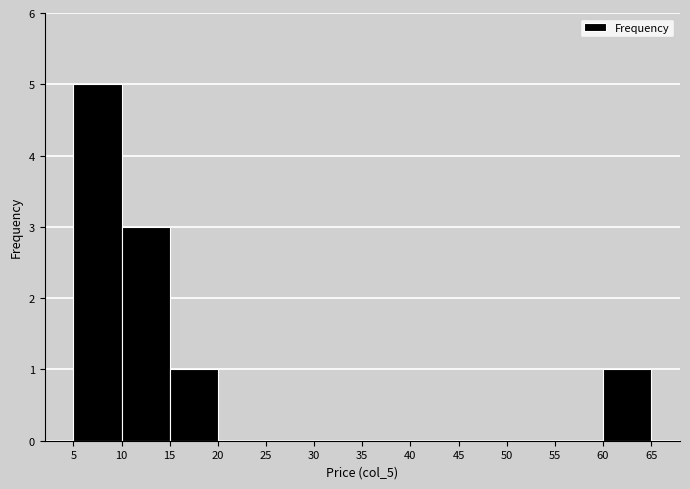

Reading left to right, transcribe this chart: for each bar, give the range it covers on the x-axis and its height. The values are not printed on the chart, so give them approximately, as read against the axis.

5 to 10: 5
10 to 15: 3
15 to 20: 1
20 to 25: 0
25 to 30: 0
30 to 35: 0
35 to 40: 0
40 to 45: 0
45 to 50: 0
50 to 55: 0
55 to 60: 0
60 to 65: 1